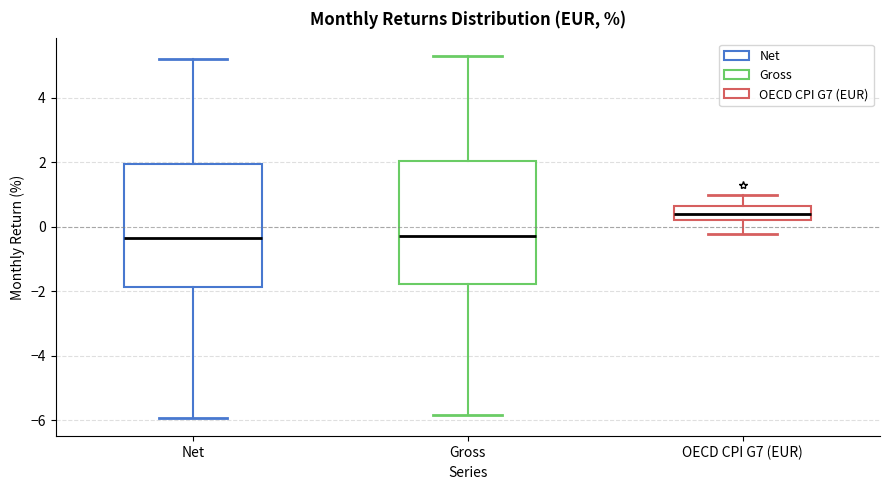

Where is the upper edge of the box for OECD CPI G7 (EUR) on the y-axis? The values are not printed on the chart, so give them approximately, as read against the axis.

0.6